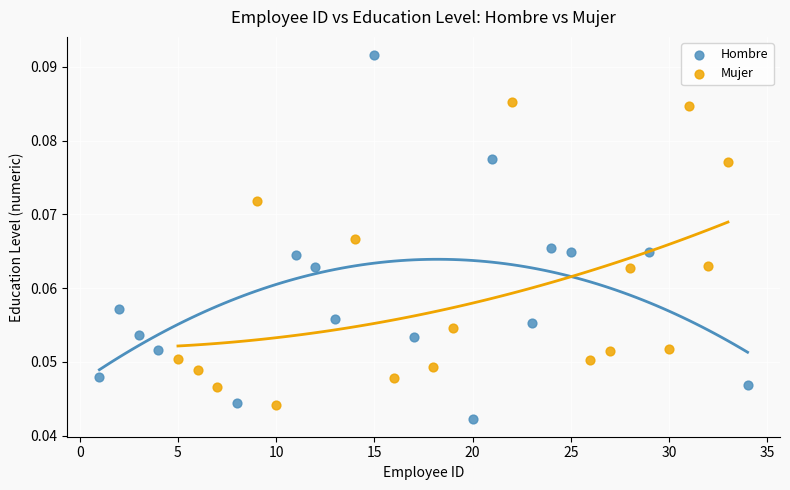

What are all the series names shown in the legend?

Hombre, Mujer